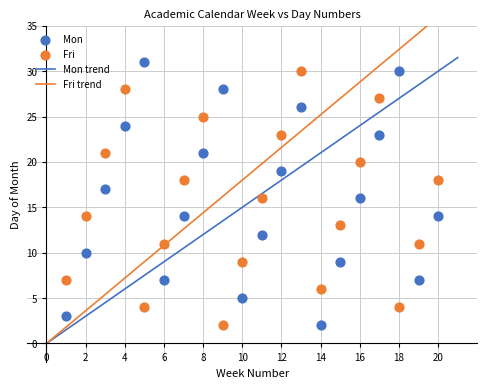

What is the X range (max minus min) for the scatter plot?

19